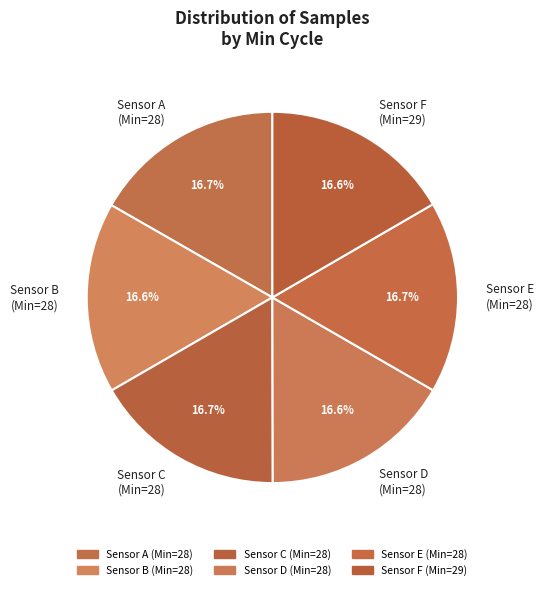

How many segments does this pie chart have?

6